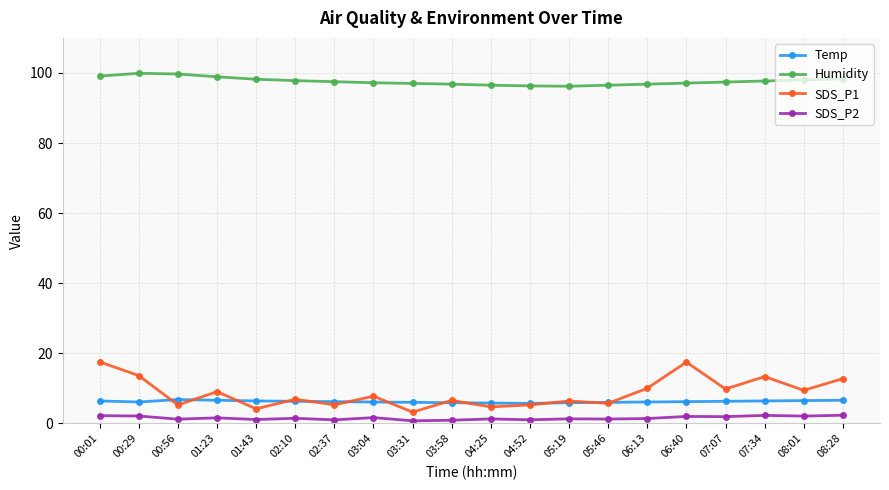

What is the maximum value shown in the chart?

99.9